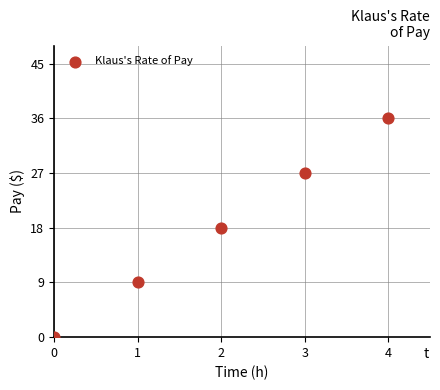

What is the range of Y values (max minus min)?

36